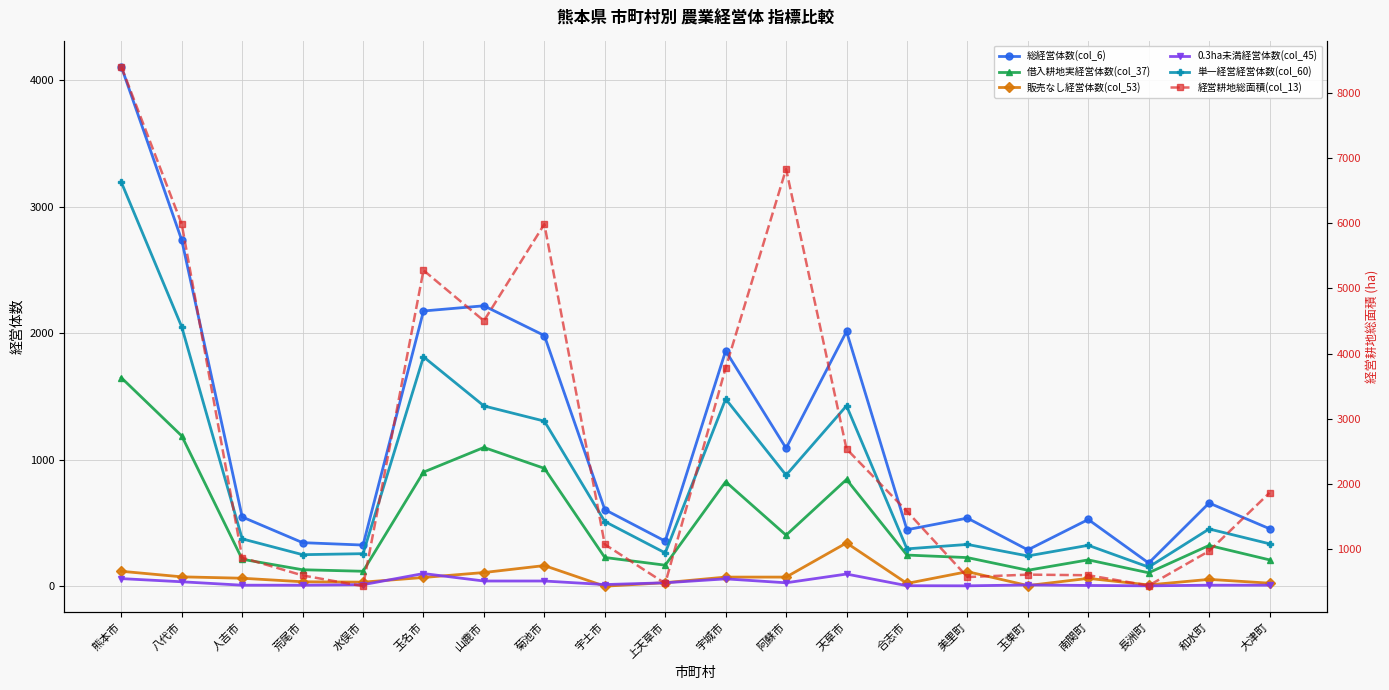

True or false: 販売なし経営体数(col_53) and 総経営体数(col_6) cross at least once.

False